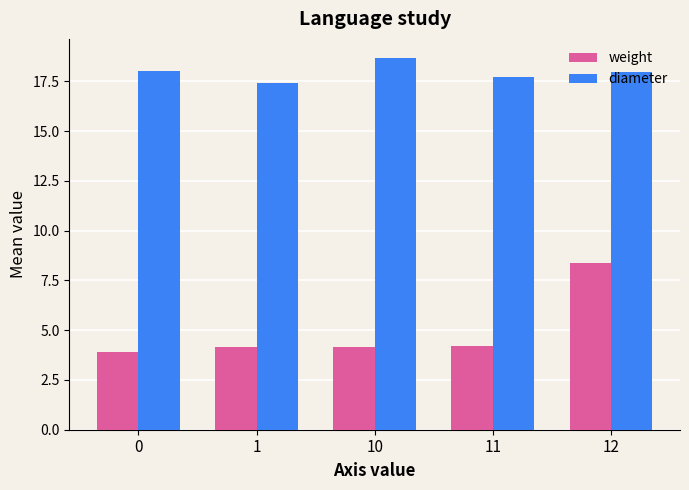

At how many categories does at least one series exceed 7?

5